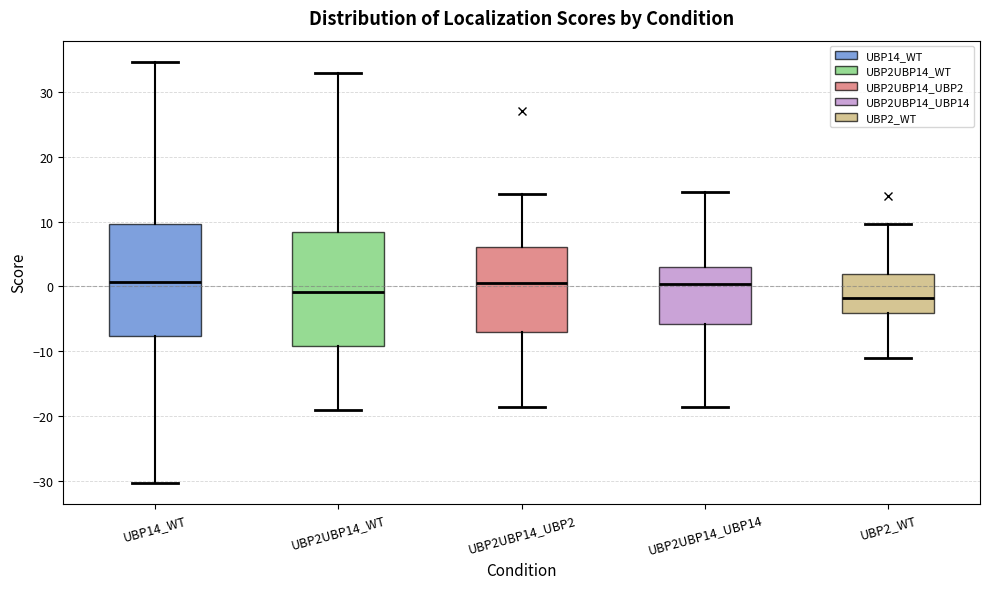

Where does the upper whisker of the box for UBP2_WT end on the y-axis? The values are not printed on the chart, so give them approximately, as read against the axis.

10